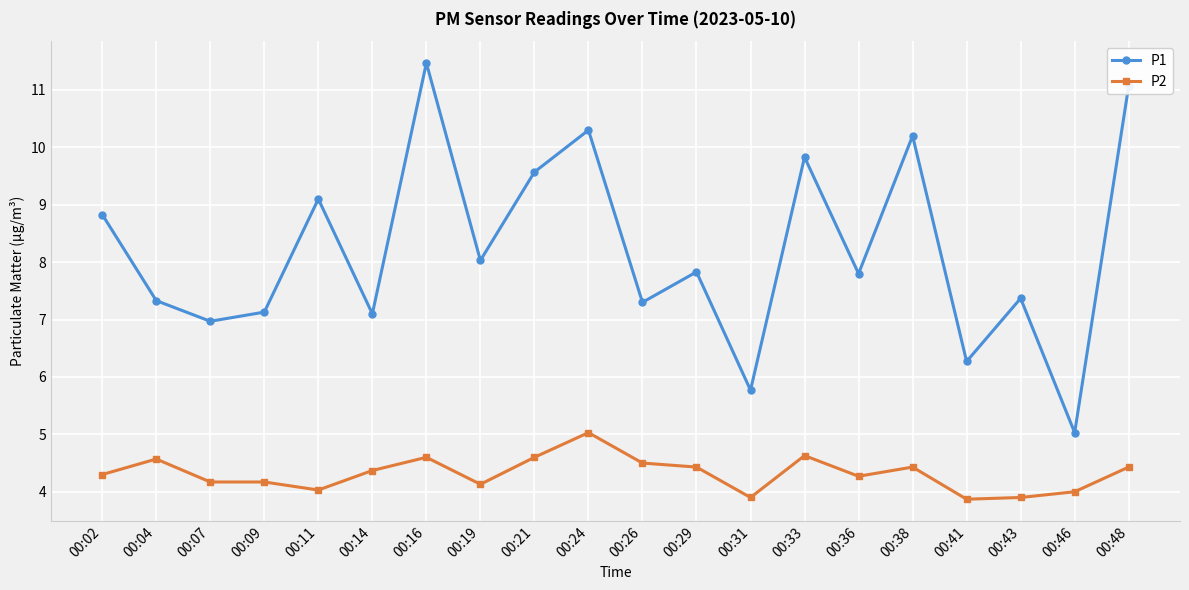

Reading left to right, list all the values displayed in this chart.

P1: 00:02=8.8	00:04=7.3	00:07=7.0	00:09=7.1	00:11=9.1	00:14=7.1	00:16=11.5	00:19=8.0	00:21=9.6	00:24=10.3	00:26=7.3	00:29=7.8	00:31=5.8	00:33=9.8	00:36=7.8	00:38=10.2	00:41=6.3	00:43=7.4	00:46=5.0	00:48=11.1
P2: 00:02=4.3	00:04=4.6	00:07=4.2	00:09=4.2	00:11=4.0	00:14=4.4	00:16=4.6	00:19=4.1	00:21=4.6	00:24=5.0	00:26=4.5	00:29=4.4	00:31=3.9	00:33=4.6	00:36=4.3	00:38=4.4	00:41=3.9	00:43=3.9	00:46=4.0	00:48=4.4